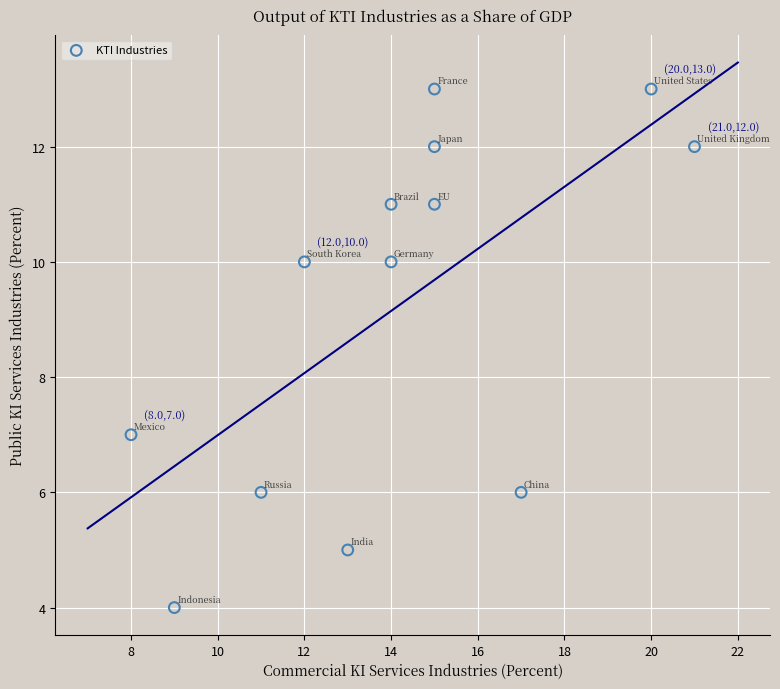

What Y value in the scatter plot is closest to 8?

7